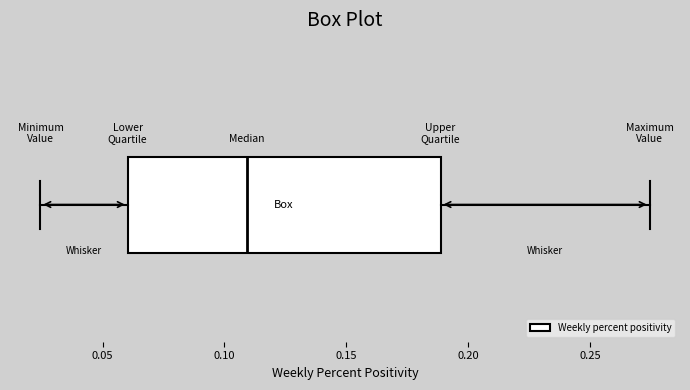

Read this box plot against the x-axis: the position of the median line, the range covered by the box, and the ends of both whiskers. The values are not printed on the chart, so give them approximately, as read against the axis.

median 0.110, box 0.060 to 0.190, whiskers 0.025 to 0.275